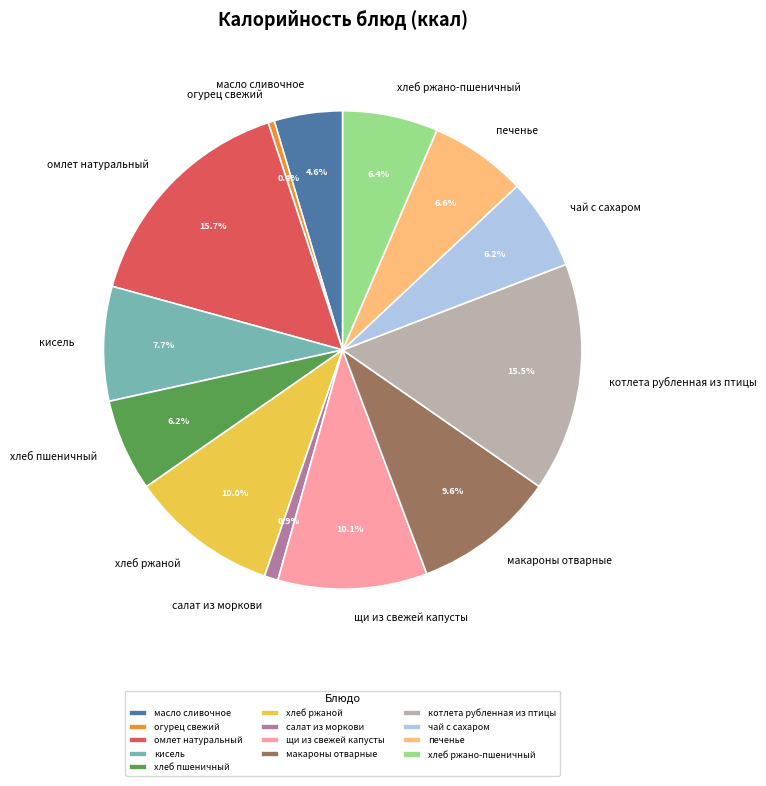

Is there a majority slice in this chart?

No